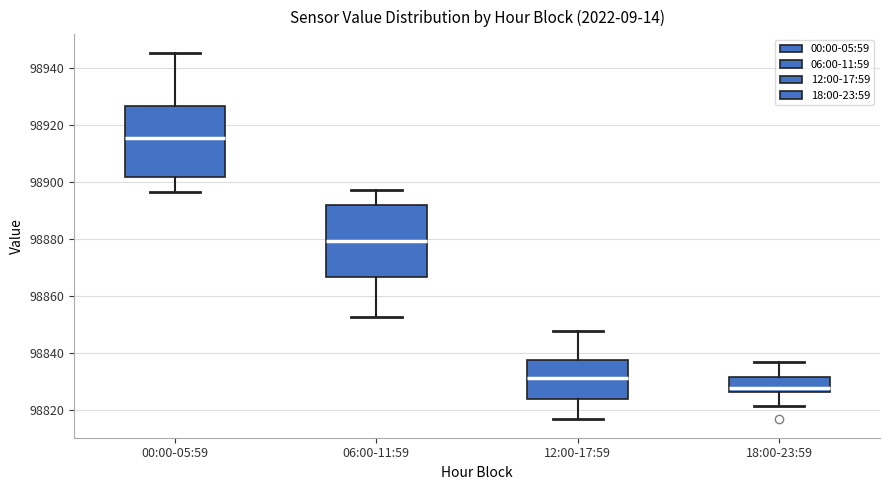

Reading left to right, transcribe this box plot: for each box, give where its median line is, the range the box spans, and where its two whiskers end, as read against the y-axis. The values are not printed on the chart, so give them approximately, as read against the axis.

00:00-05:59: median 98916, box 98902 to 98926, whiskers 98896 to 98946
06:00-11:59: median 98880, box 98866 to 98892, whiskers 98852 to 98898
12:00-17:59: median 98830, box 98824 to 98838, whiskers 98816 to 98848
18:00-23:59: median 98828, box 98826 to 98832, whiskers 98822 to 98836